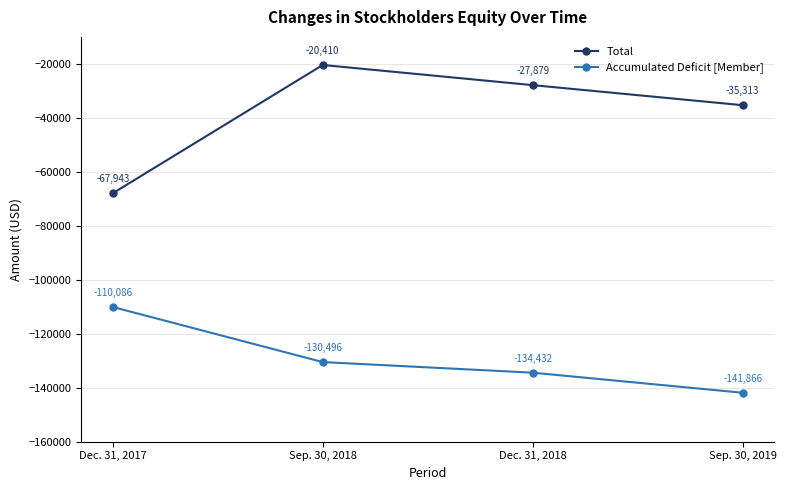

What are all the series names shown in the legend?

Total, Accumulated Deficit [Member]